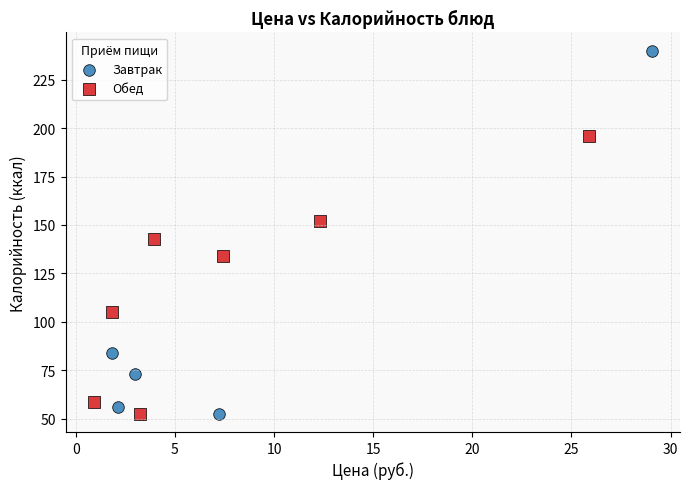

Which series has the widest spread of Y values?

Завтрак